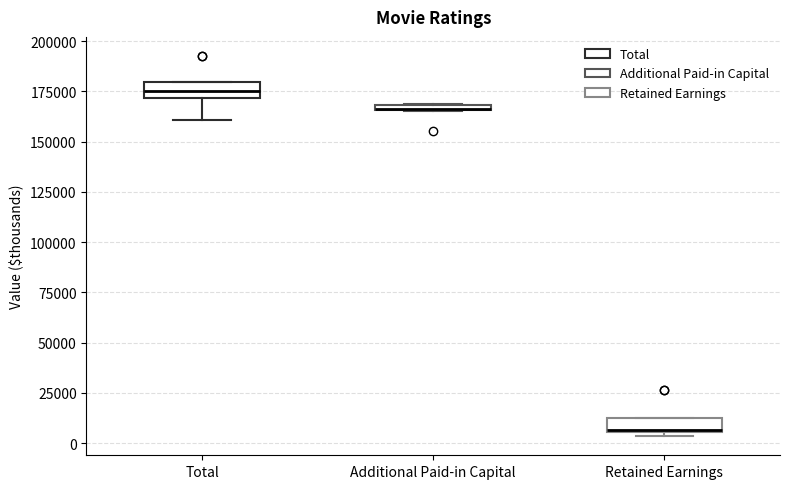

Where is the upper edge of the box for Retained Earnings on the y-axis? The values are not printed on the chart, so give them approximately, as read against the axis.

10000